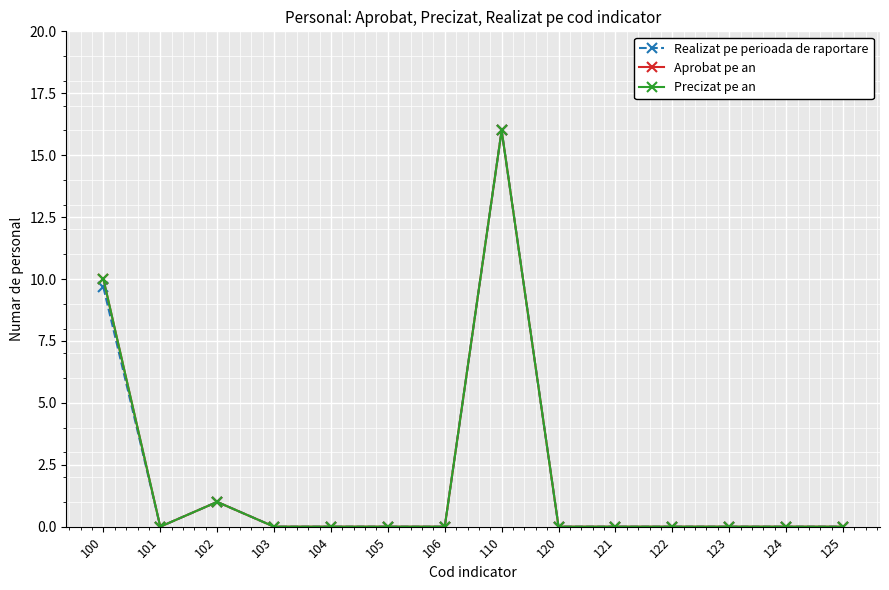

Is it true that Aprobat pe an equals 6.2 at 120?

False